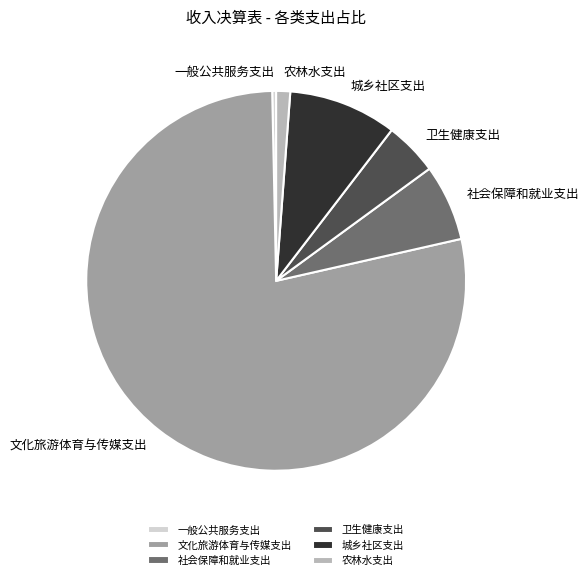

Does 卫生健康支出 represent more than half of the total?

No